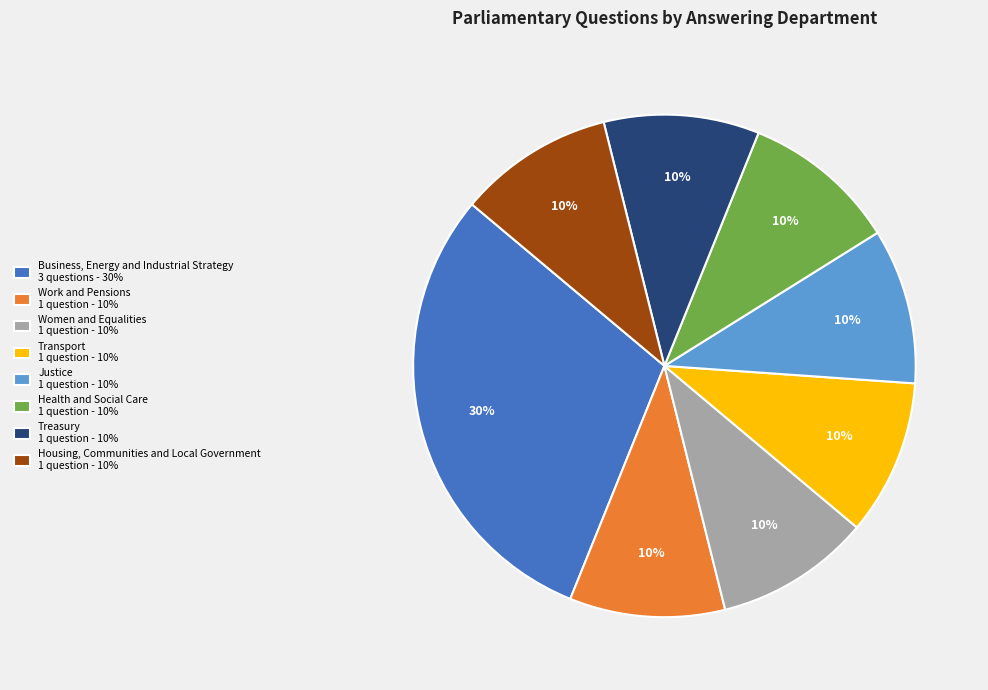

Count the number of slices in the pie.

8